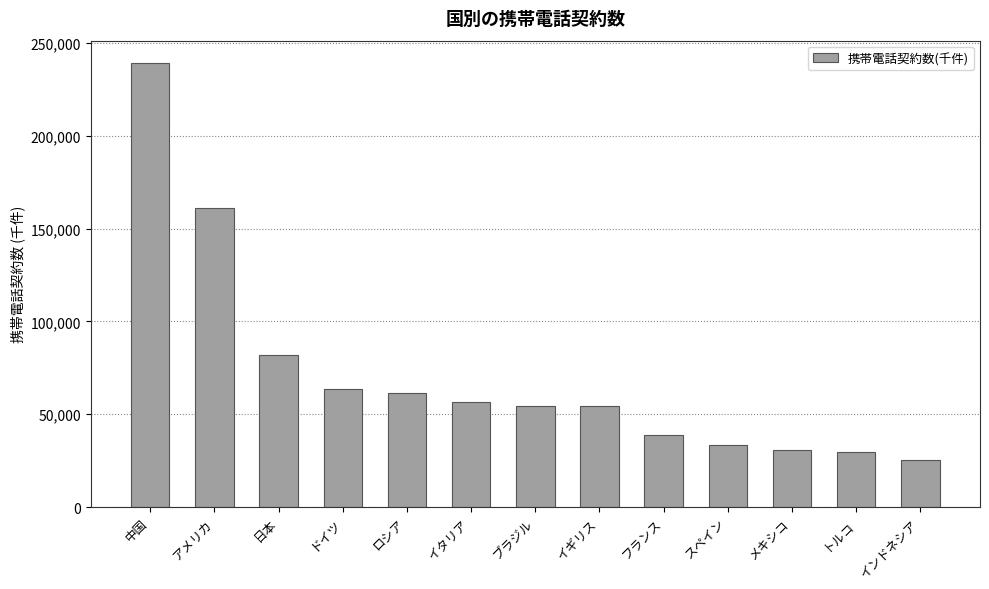

What position from the left is 日本?

3